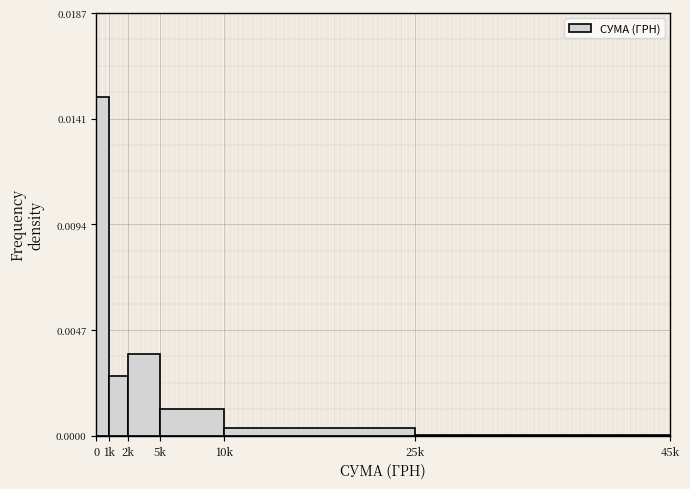

Is it true that the value at 2k is 0.0?

True